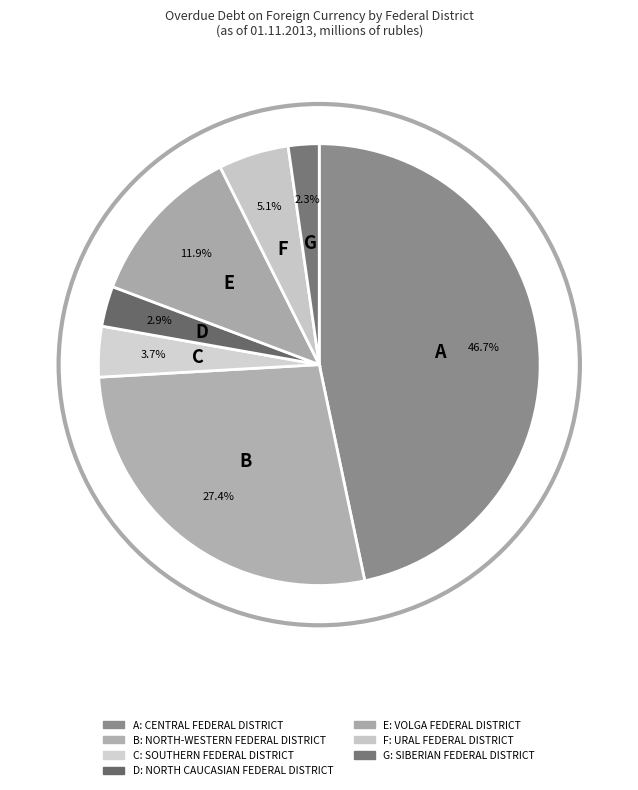

How many slices are in this pie chart?

7